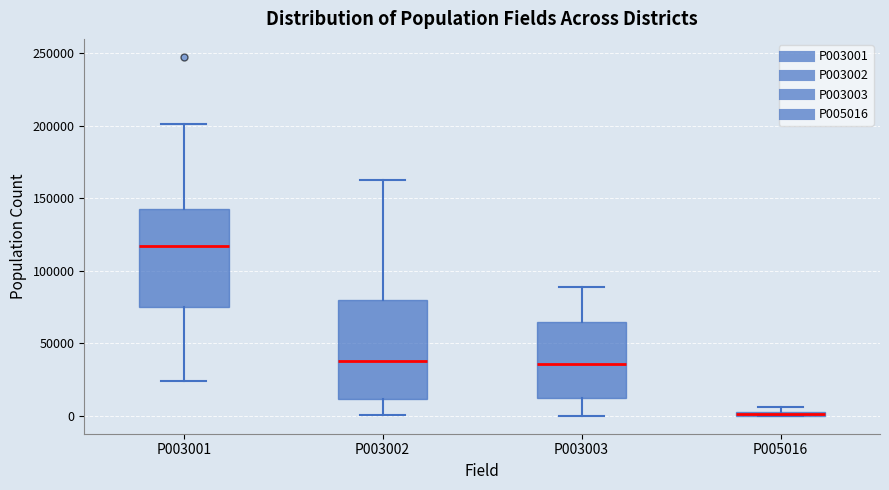

Where does the median line of the box for P003003 sit on the y-axis? The values are not printed on the chart, so give them approximately, as read against the axis.

35000